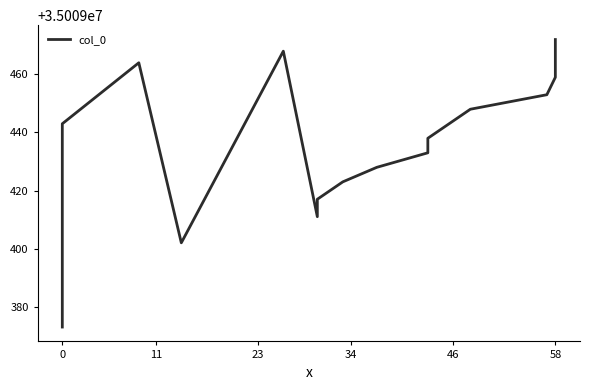

What is the difference between the second highest and second lowest values?

66